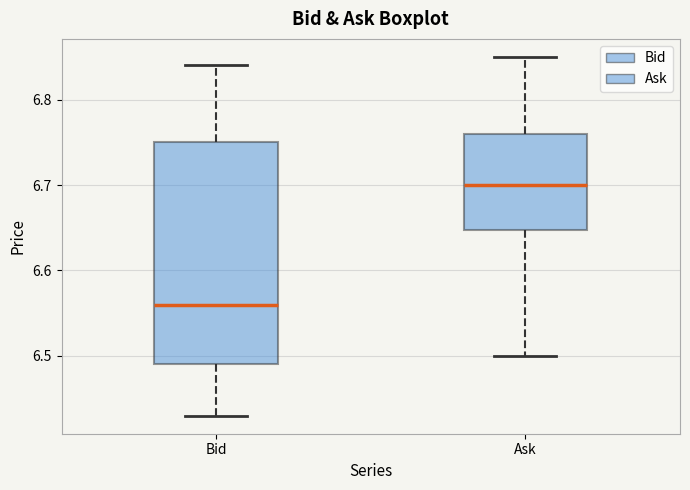

Which box's median line is the lowest?

Bid